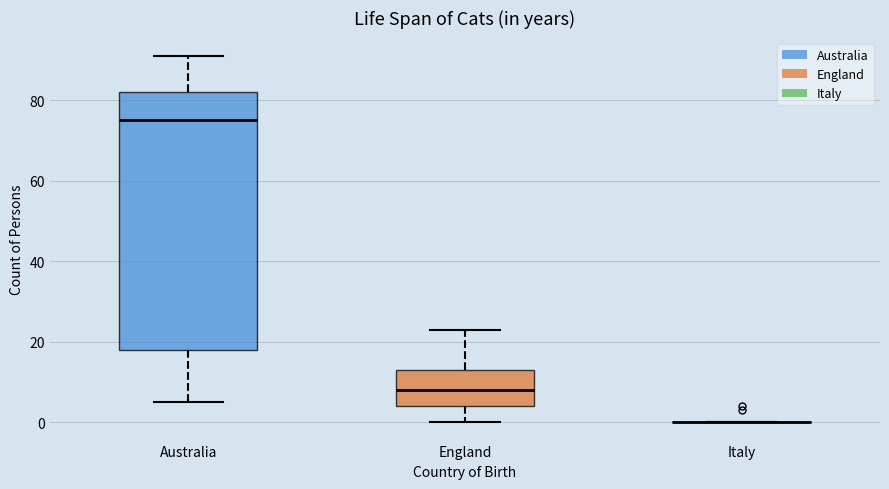

Reading left to right, transcribe this box plot: for each box, give where its median line is, the range the box spans, and where its two whiskers end, as read against the y-axis. The values are not printed on the chart, so give them approximately, as read against the axis.

Australia: median 76, box 18 to 82, whiskers 6 to 92
England: median 8, box 4 to 14, whiskers 0 to 24
Italy: box collapsed to a line at 0, whiskers 0 to 0